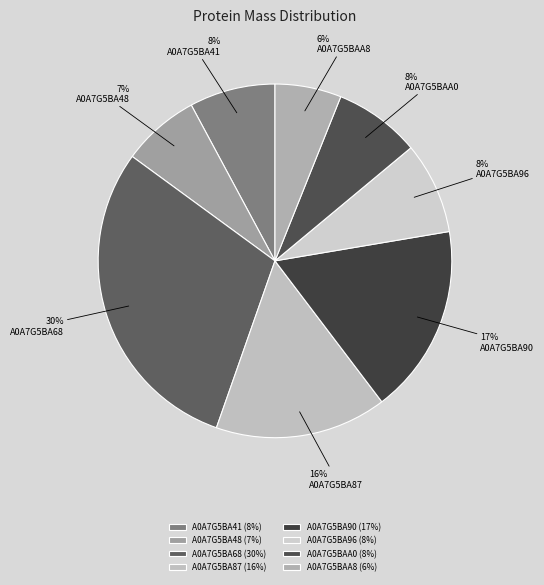

What percentage is the A0A7G5BA48 slice, to the nearest percent?

7%